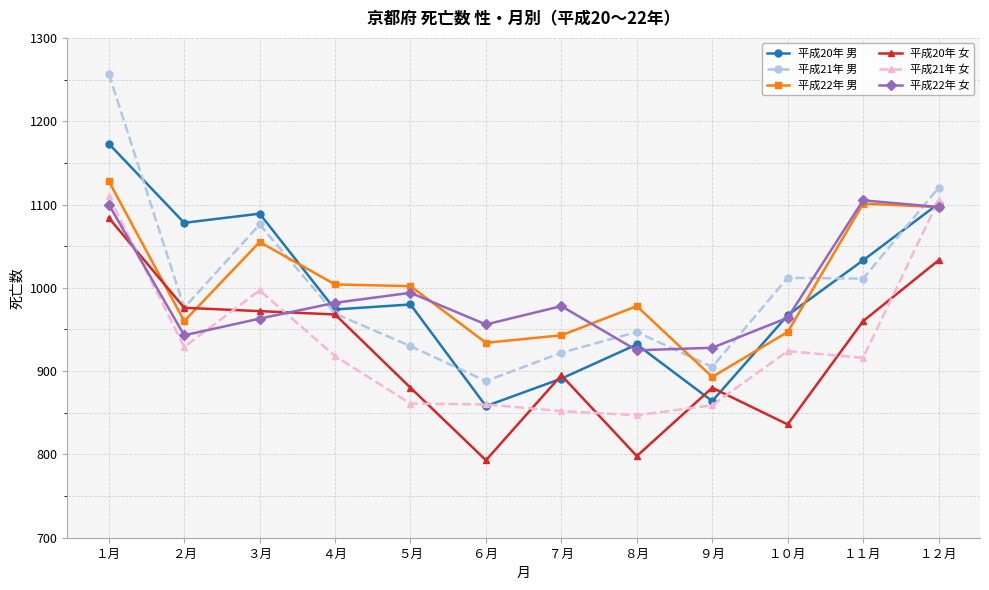

How many data points in 平成20年 男 are less than 980?

6